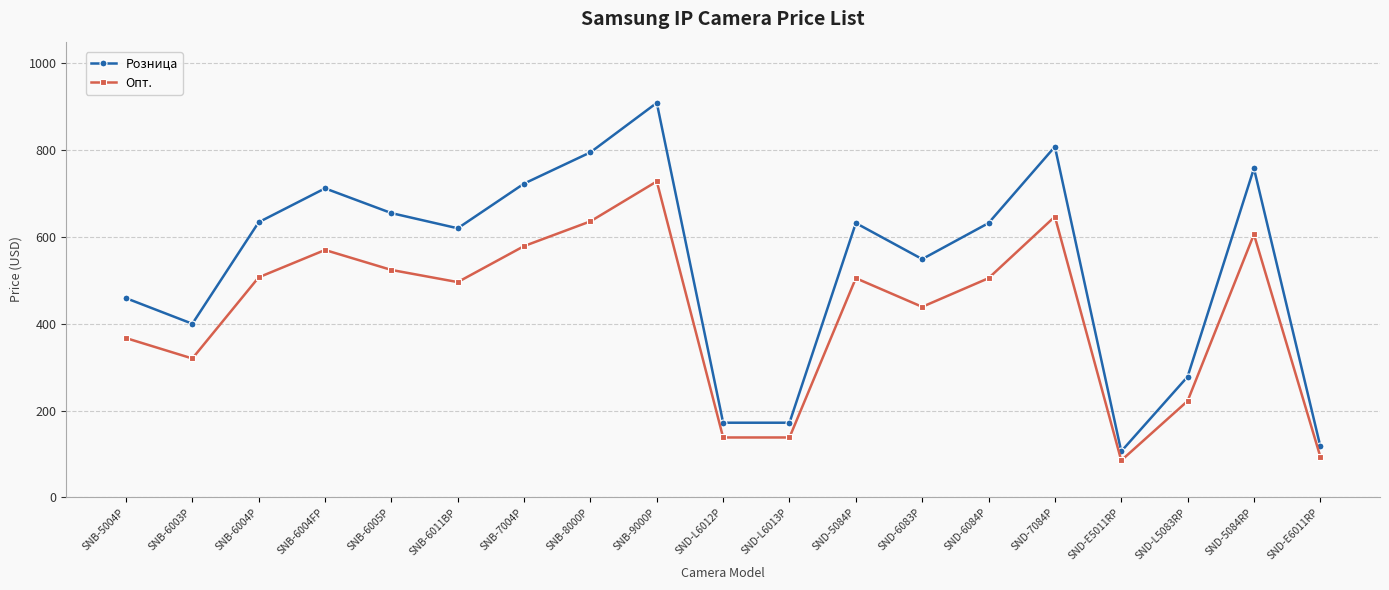

Read the Розница value at SNB-6003P, to the nearest 10.

400